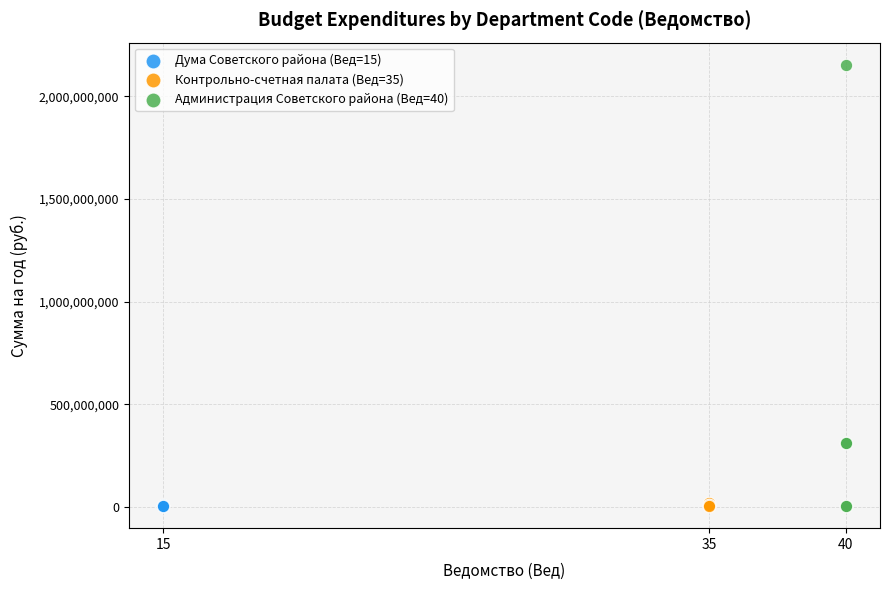

Which series reaches the maximum Y coordinate?

Администрация Советского района (Вед=40)